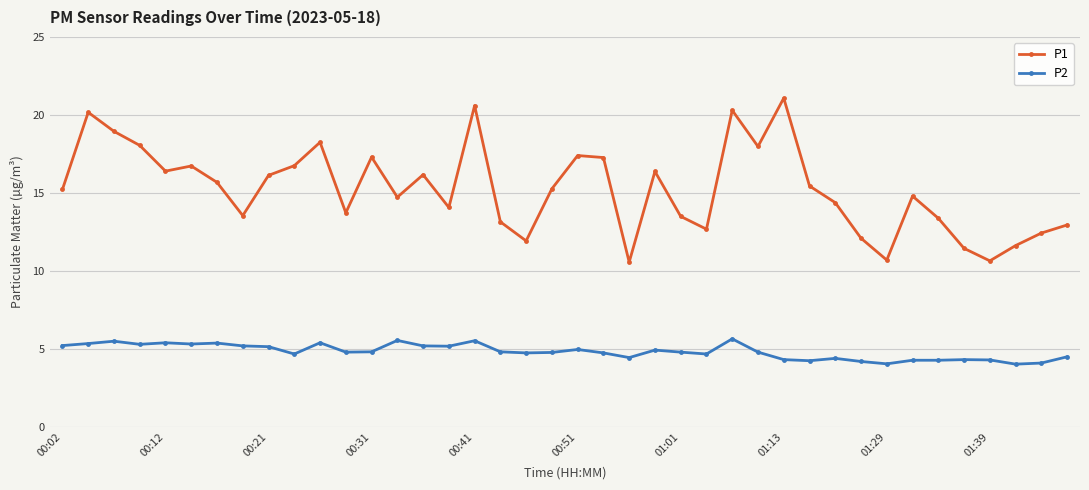

True or false: P2 and P1 intersect in this chart.

False